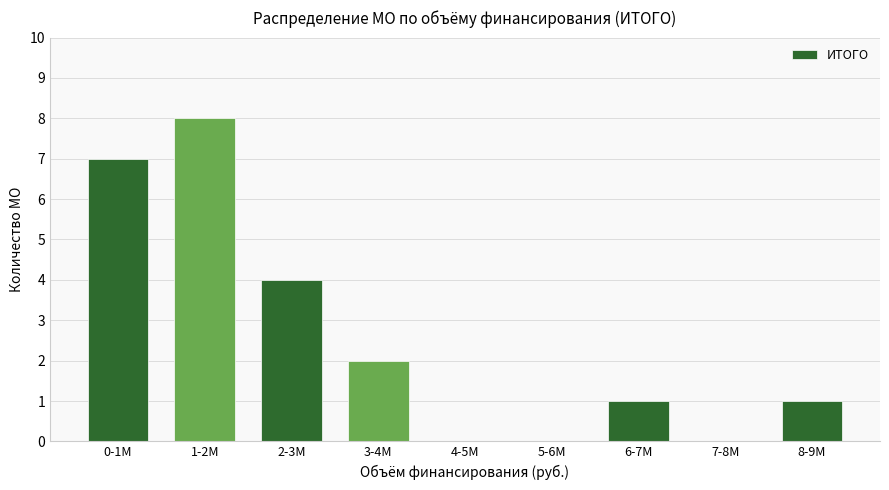

Reading left to right, transcribe all the data shown in this chart.

0-1M=7	1-2M=8	2-3M=4	3-4M=2	4-5M=0	5-6M=0	6-7M=1	7-8M=0	8-9M=1